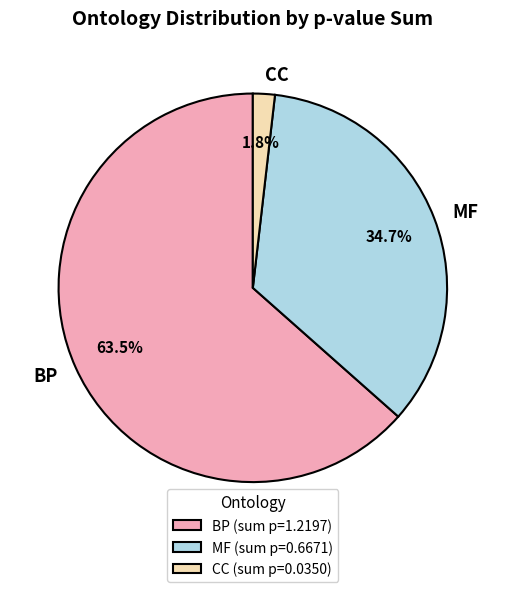

Does BP account for over 50% of the chart?

Yes